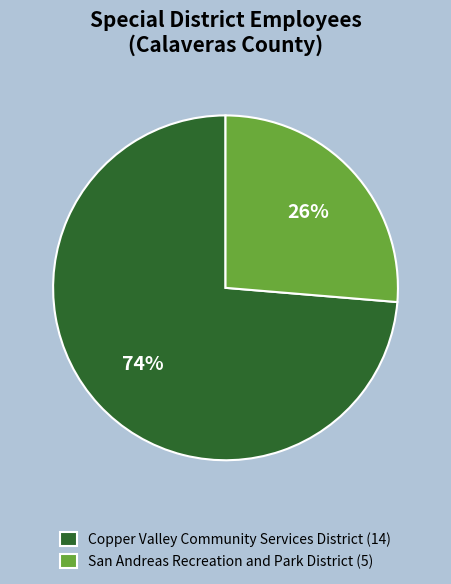

To the nearest percent, what is the combined percentage of Copper Valley Community Services District and San Andreas Recreation and Park District?

100%